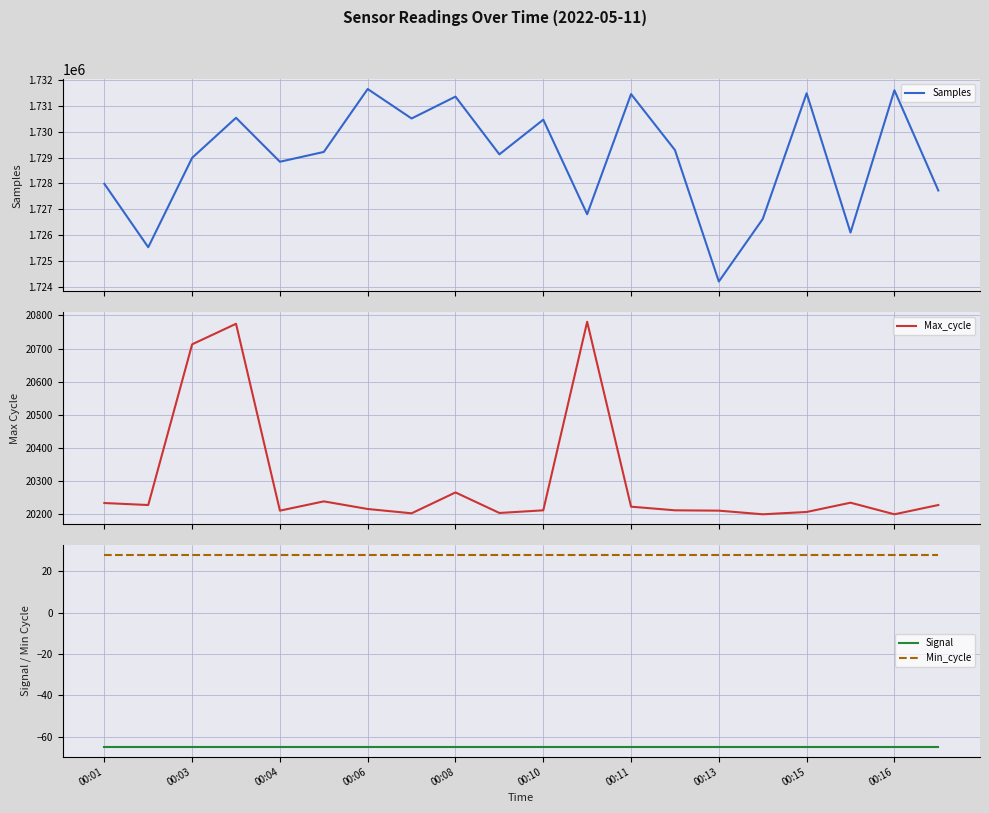

At how many categories does at least one series exceed 566753?

20